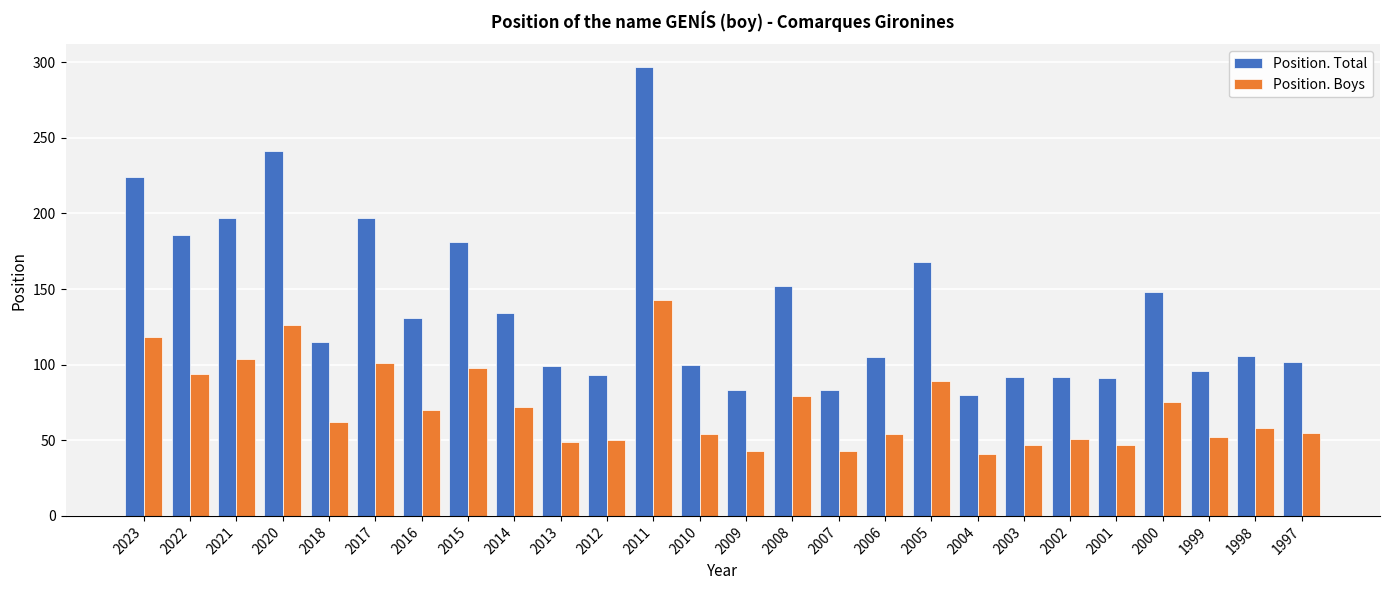

At which label is Position. Total closest to 188?

2022